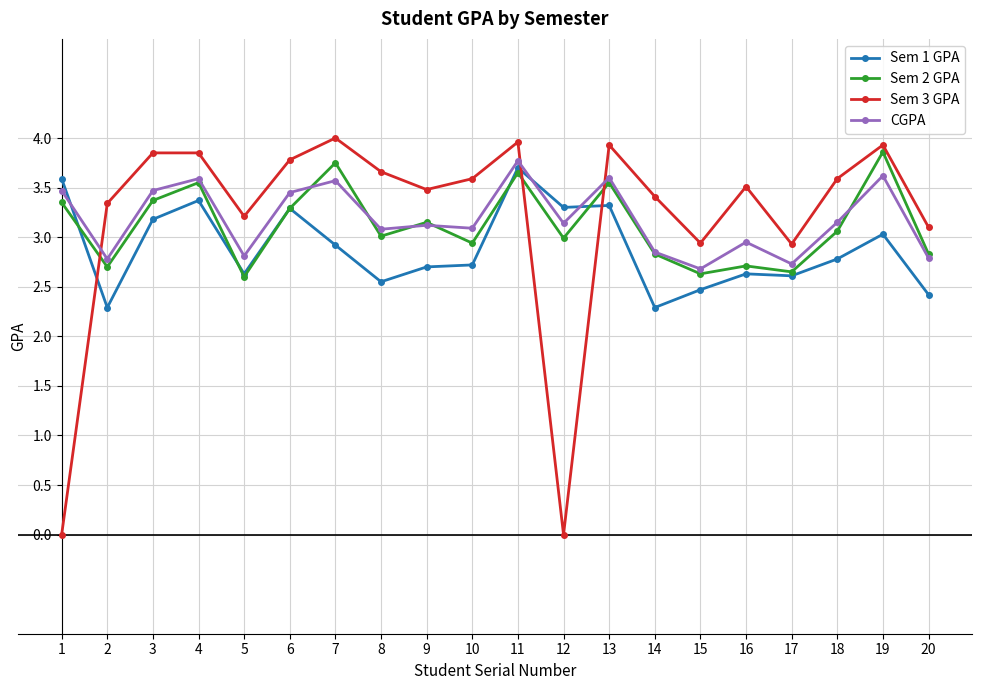

In Sem 2 GPA, how many points are higher than both neighbors (excluding endpoints)?

7